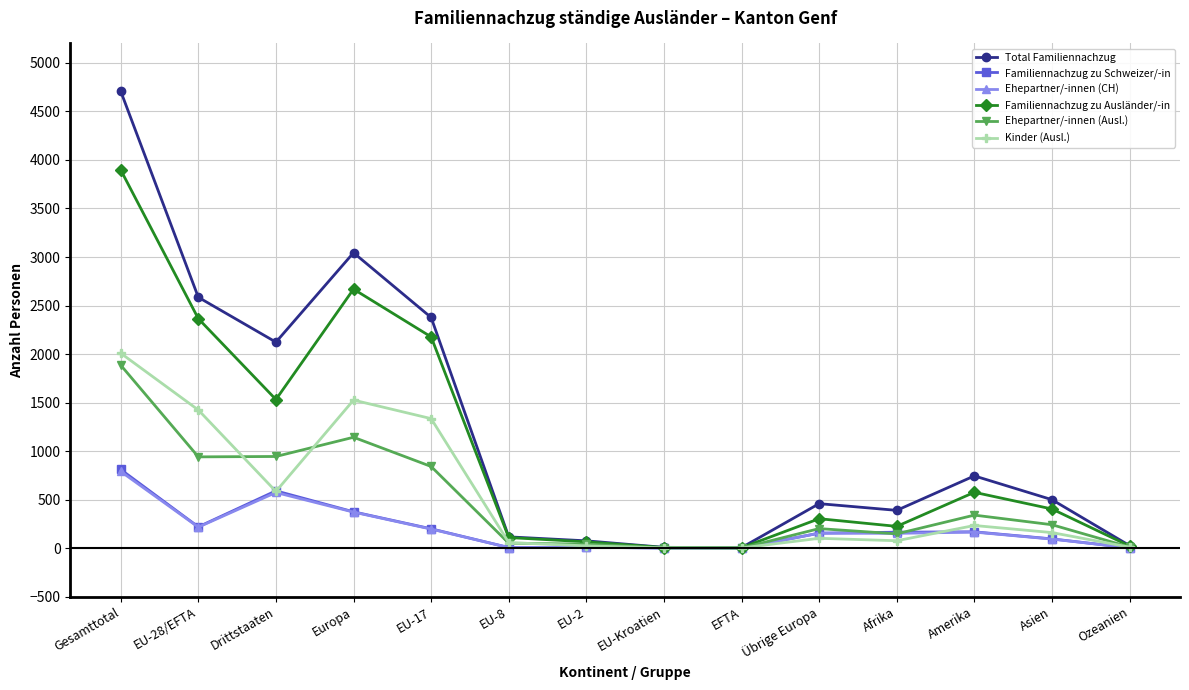

Does the chart display data point markers on the line(s)?

Yes